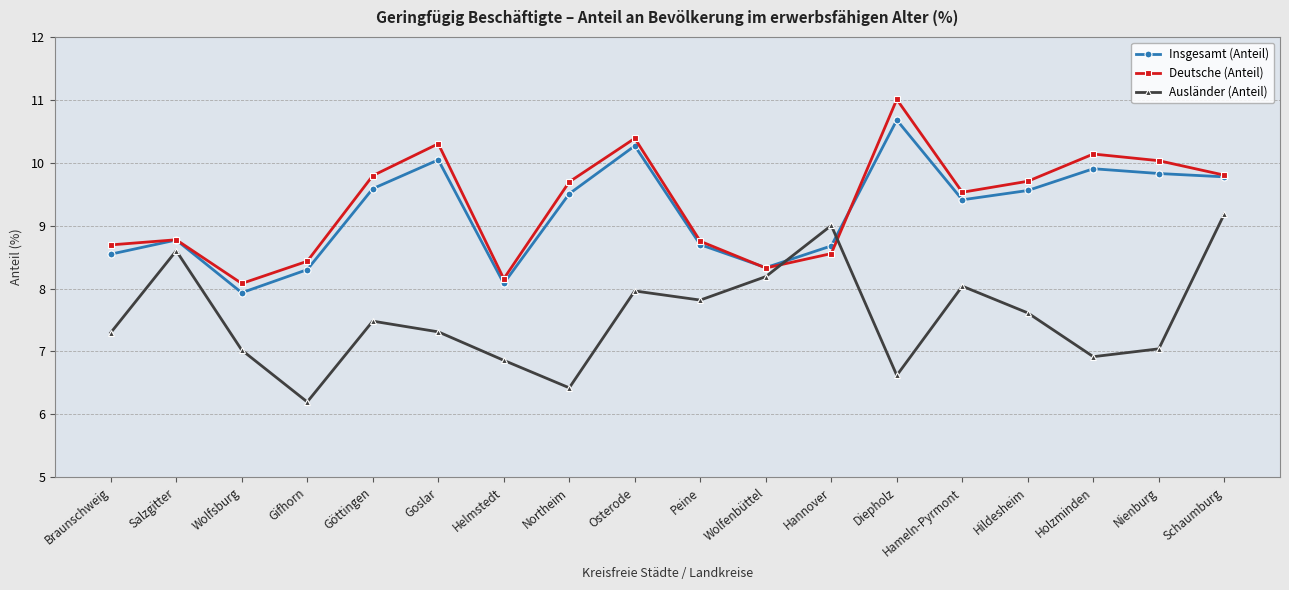

Which label corresponds to the smallest value in the chart?

Gifhorn